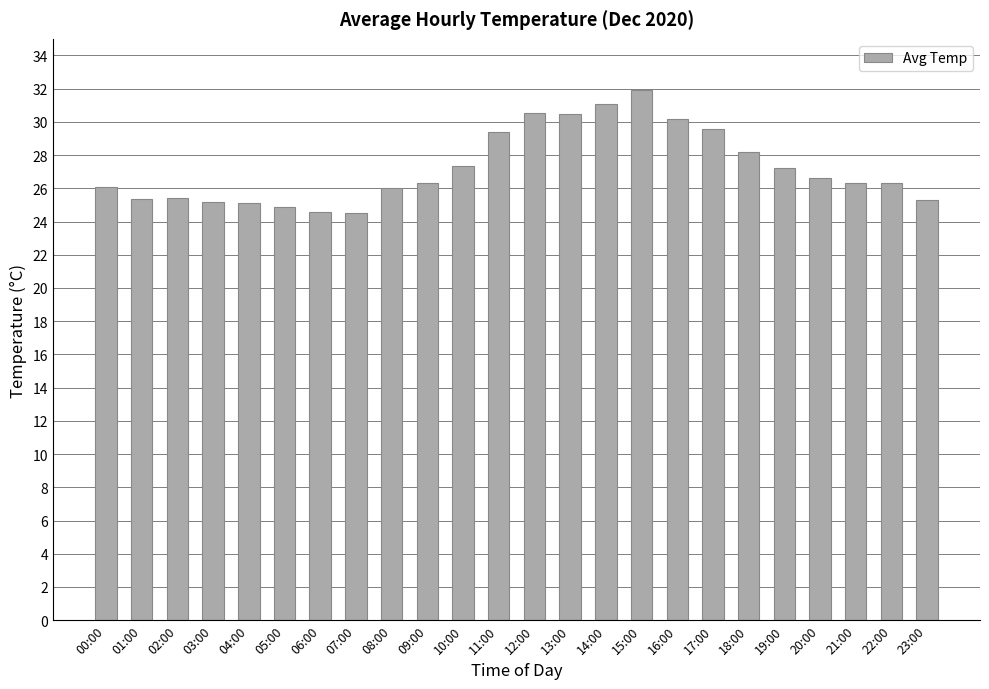

What is the sum of the values at 22:00 and 16:00?

56.5